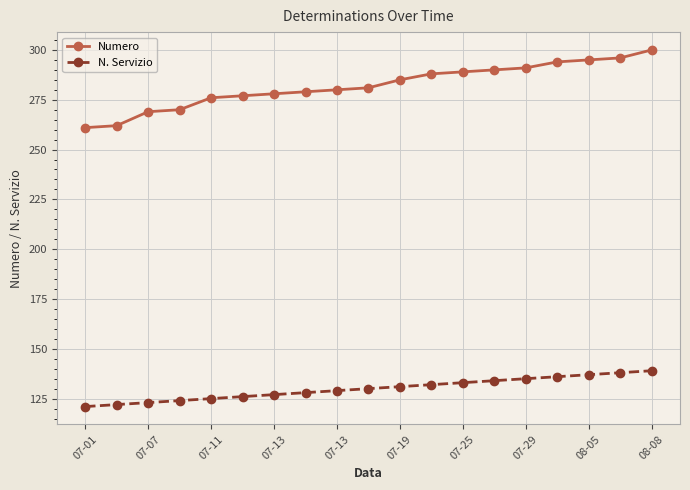

What is the maximum value for N. Servizio?

139